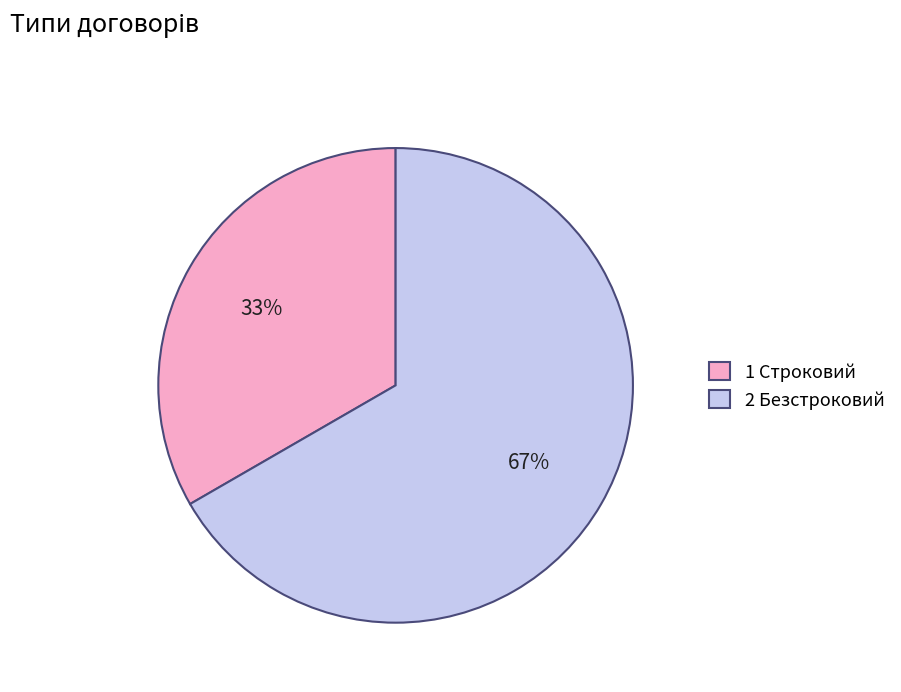

To the nearest percent, what is the average slice percentage?

50%